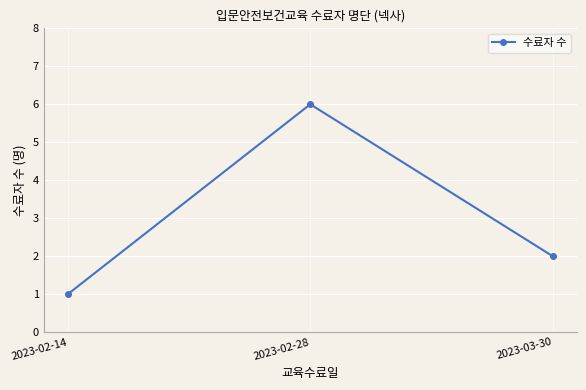

Rank the categories by value from highest to lowest.

2023-02-28, 2023-03-30, 2023-02-14